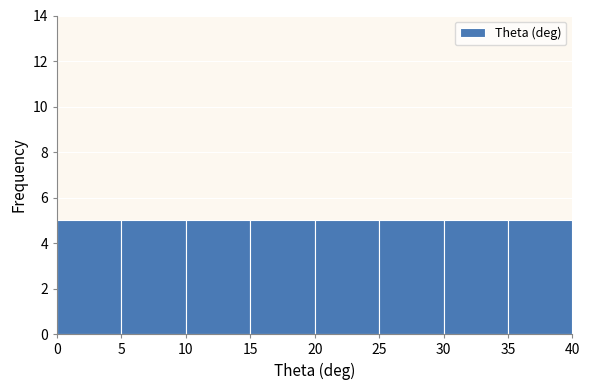

How tall is the bar that spans 0 to 5 on the x-axis? The values are not printed on the chart, so give them approximately, as read against the axis.

5